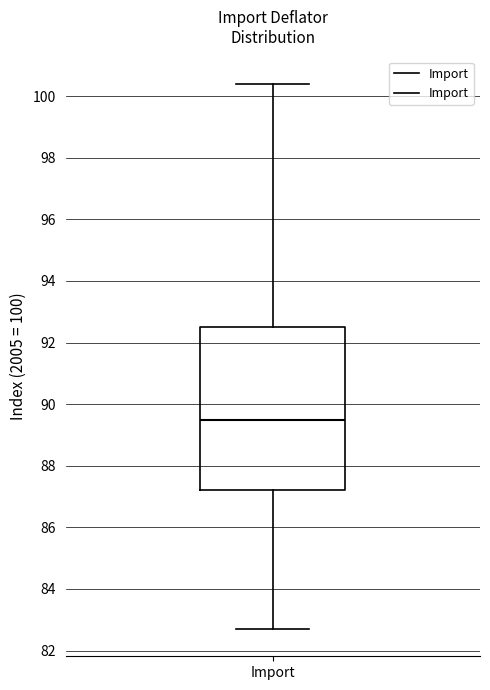

Transcribe this box plot: give where the median line is, the range the box spans, and where the two whiskers end, as read against the y-axis. The values are not printed on the chart, so give them approximately, as read against the axis.

median 89.6, box 87.2 to 92.6, whiskers 82.8 to 100.4